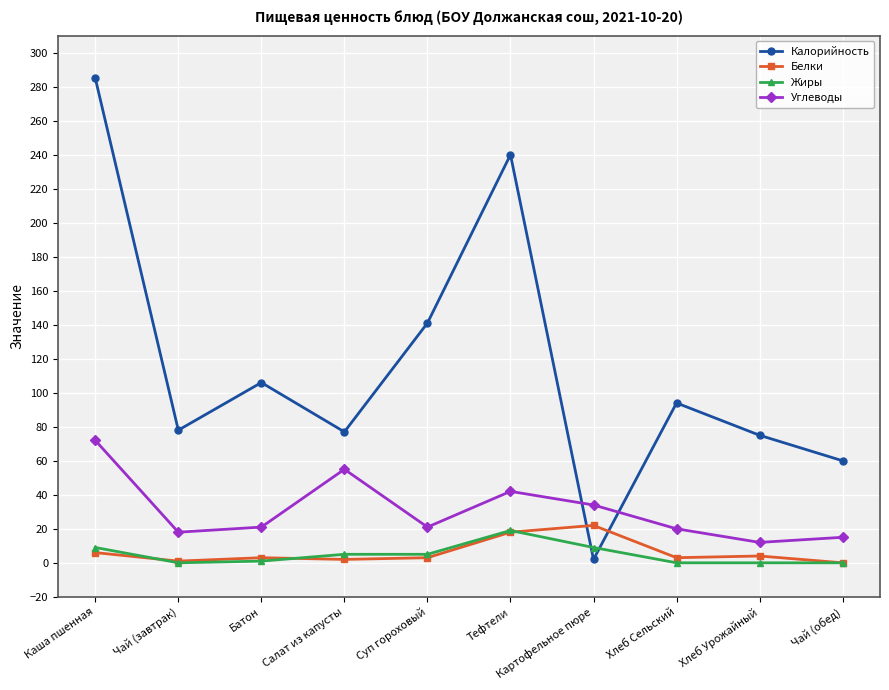

What is the maximum value shown in the chart?

285